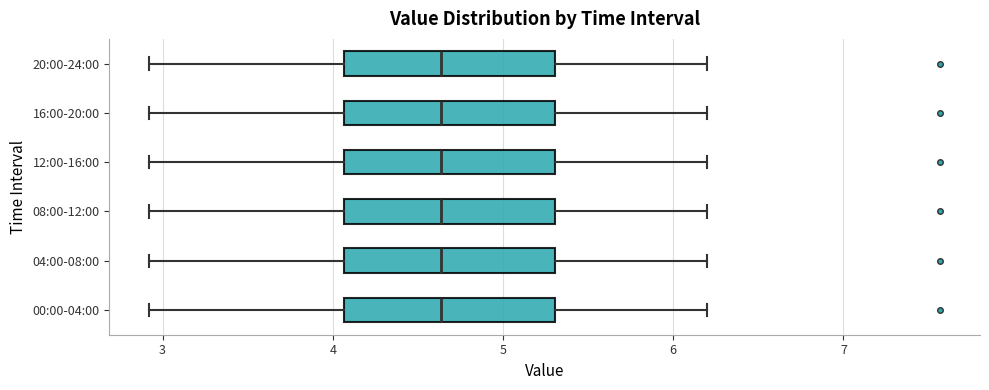

Where is the right edge of the box for 04:00-08:00 on the x-axis? The values are not printed on the chart, so give them approximately, as read against the axis.

5.3